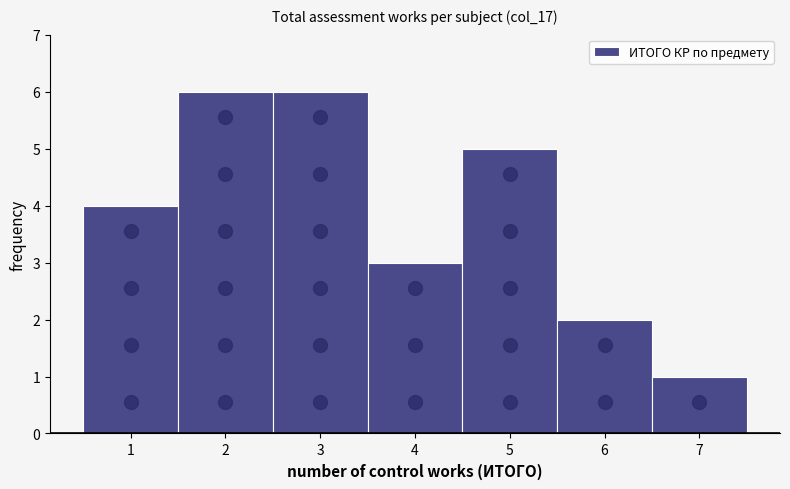

Reading left to right, transcribe this chart: for each bar, give the range it covers on the x-axis and its height. The values are not printed on the chart, so give them approximately, as read against the axis.

0.5 to 1.5: 4
1.5 to 2.5: 6
2.5 to 3.5: 6
3.5 to 4.5: 3
4.5 to 5.5: 5
5.5 to 6.5: 2
6.5 to 7.5: 1